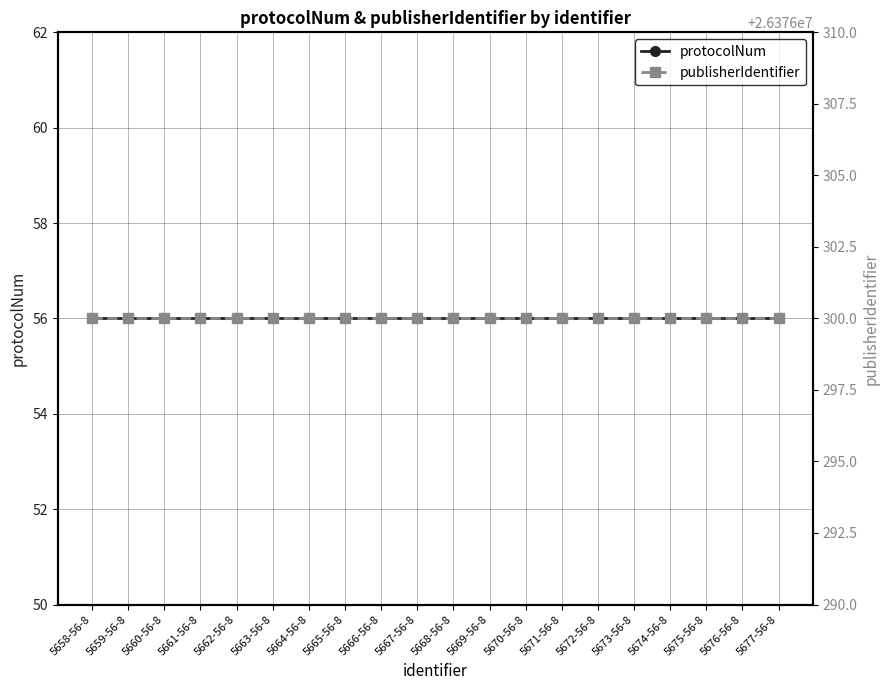

How many distinct data groups are displayed?

2